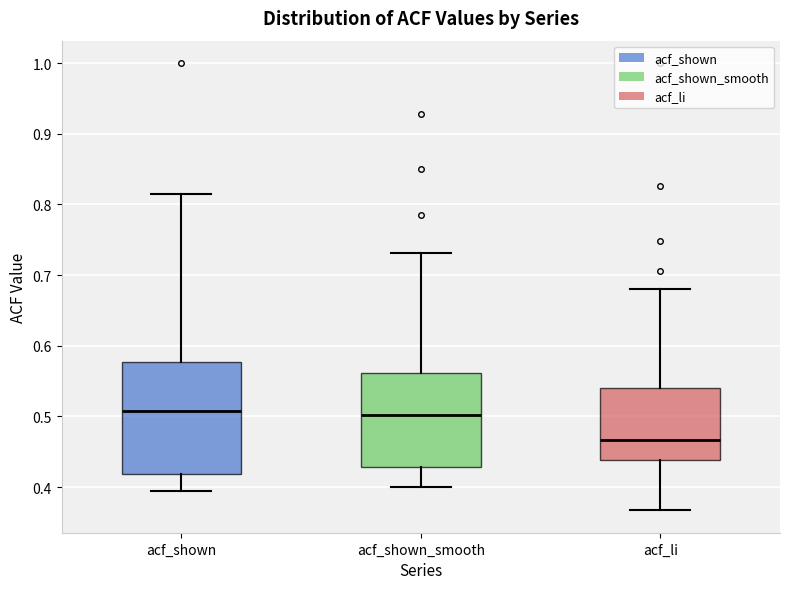

Comparing the boxes themselves (not the whiskers), which one is the tallest?

acf_shown